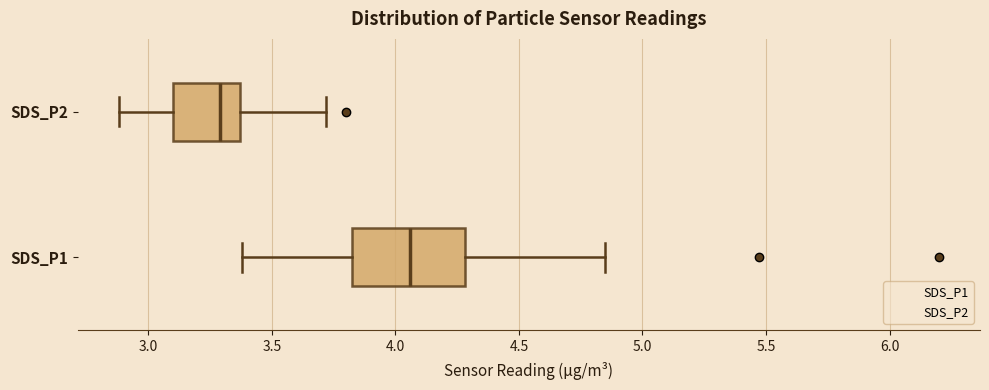

Where does the median line of the box for SDS_P1 sit on the x-axis? The values are not printed on the chart, so give them approximately, as read against the axis.

4.05